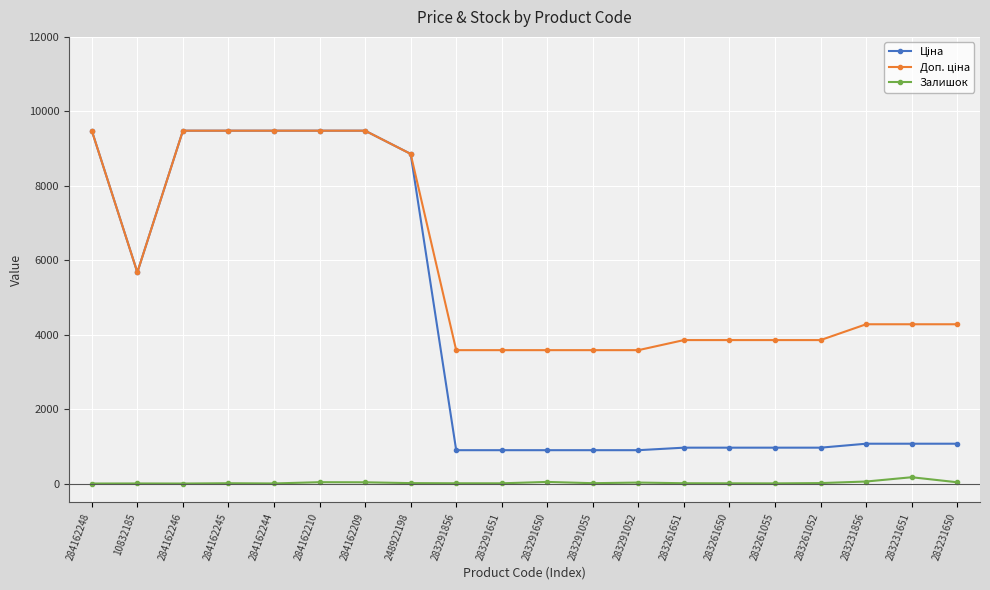

True or false: Залишок has more than 1 interior local peaks.

True